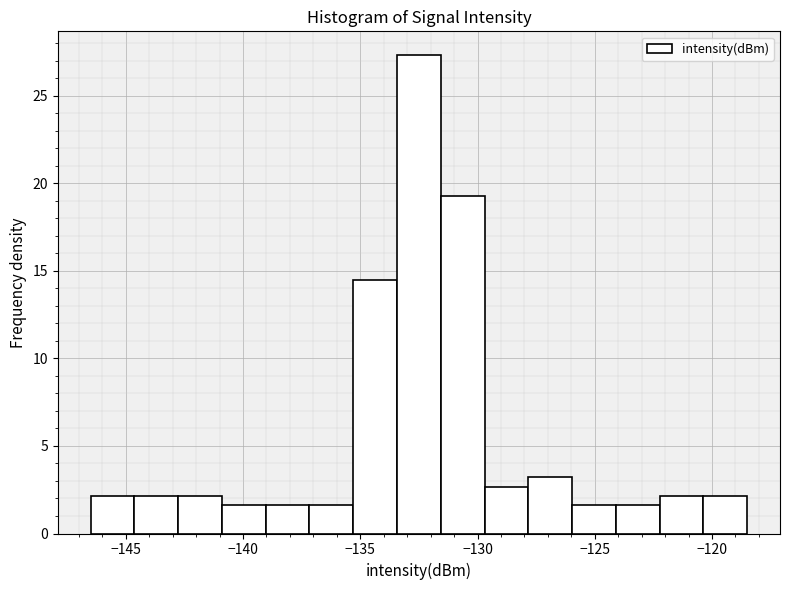

Around what value on the x-axis is the tallest bar? Give the approximate position of its centre, as read against the axis.

-132.5